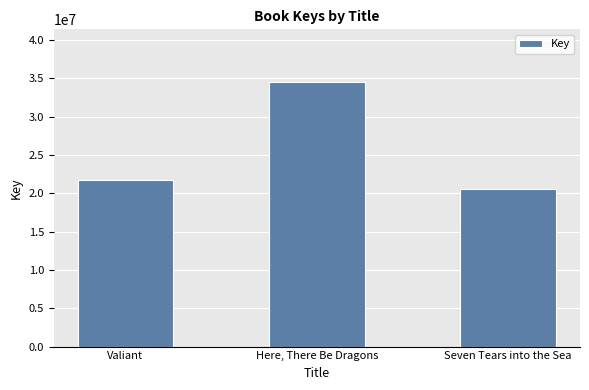

Reading right to left, transcribe all the data shown in this chart.

Seven Tears into the Sea=20509672	Here, There Be Dragons=34512451	Valiant=21723173